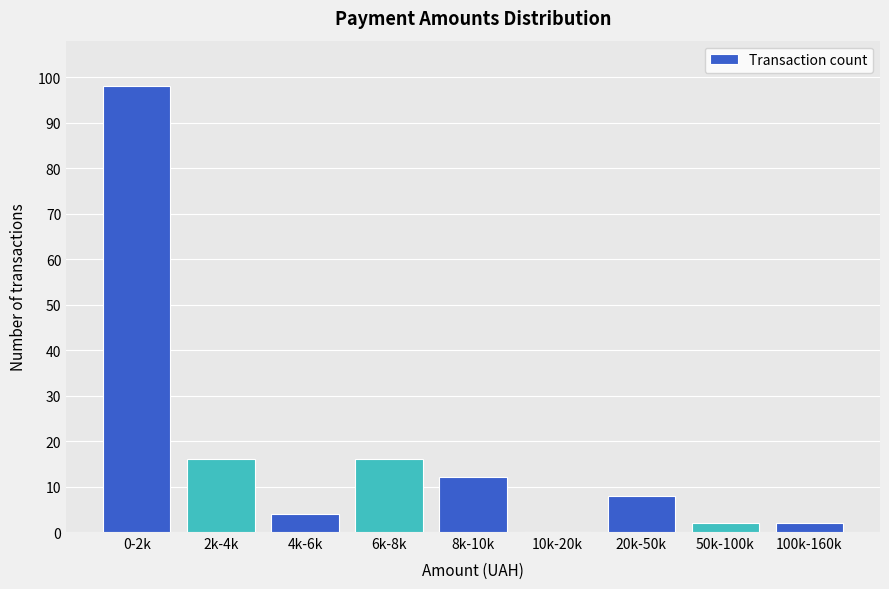

Reading left to right, what are all the values shown in this chart?

0-2k=98	2k-4k=16	4k-6k=4	6k-8k=16	8k-10k=12	10k-20k=0	20k-50k=8	50k-100k=2	100k-160k=2